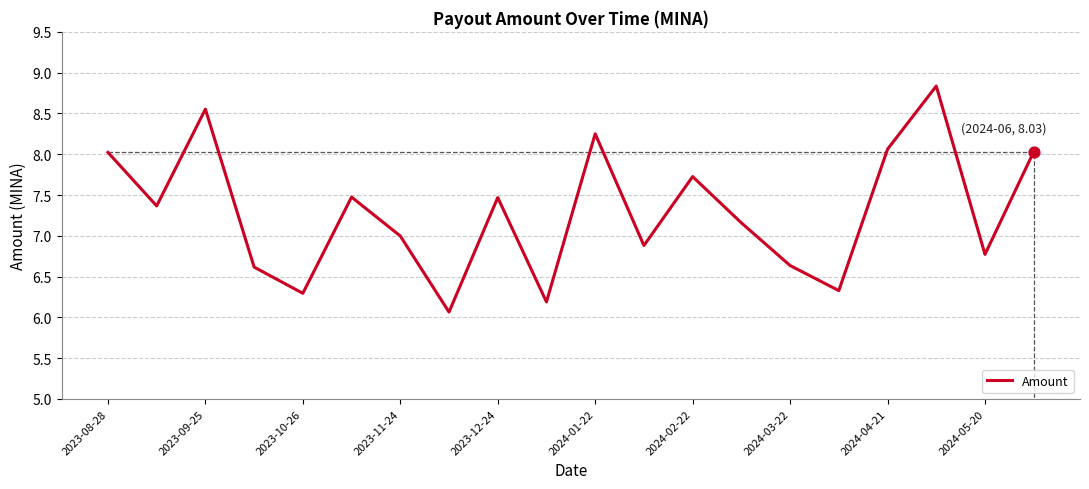

What is the minimum value shown in the chart?

6.1